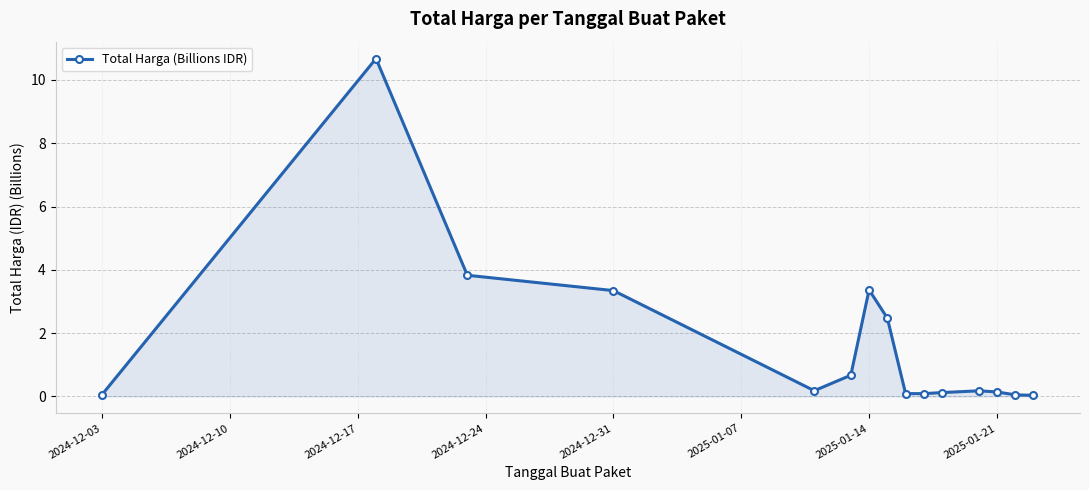

What is the greatest value displayed?

10.7